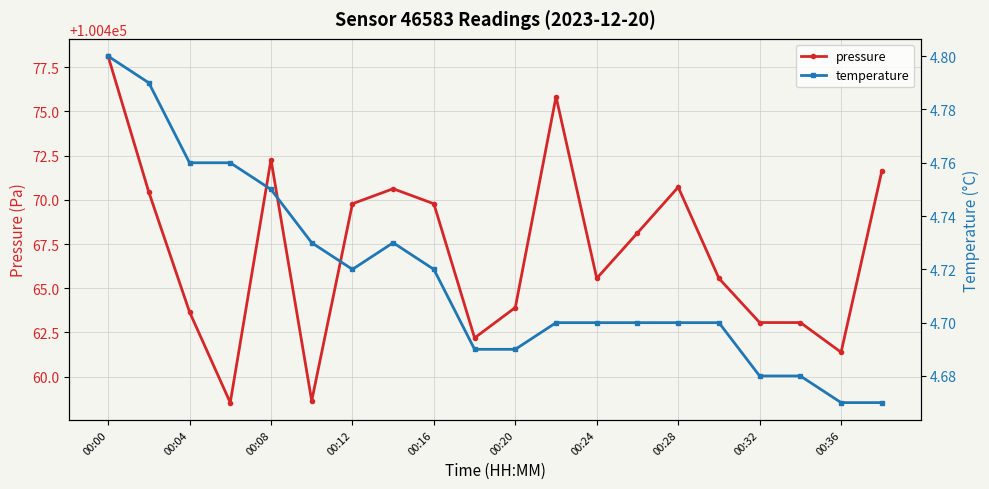

List the series in order of their peak value, lowest first.

temperature, pressure